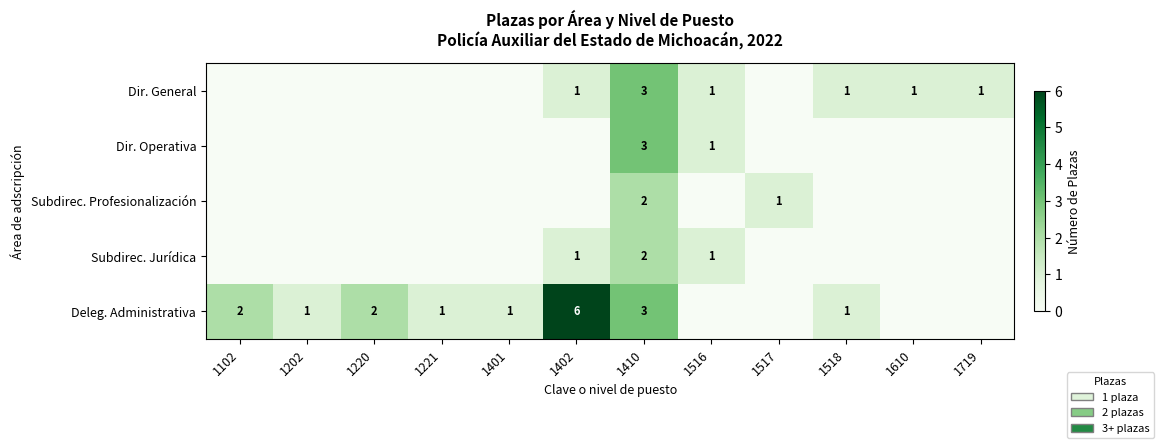

At which category does the chart reach its peak across all series?

1402